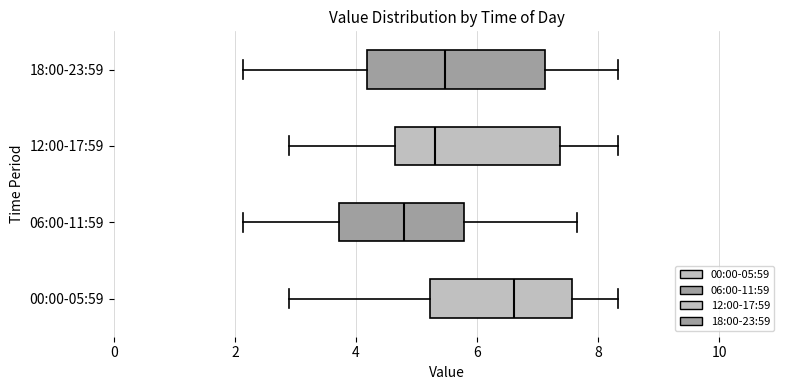

Which box has the furthest to the right median line?

00:00-05:59